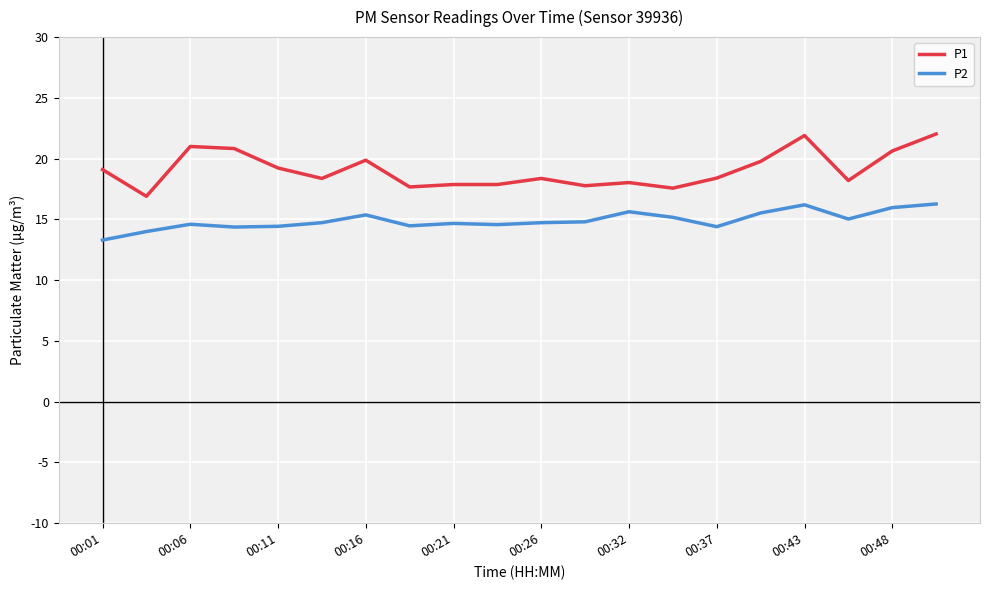

What is the minimum value for P2?

13.3